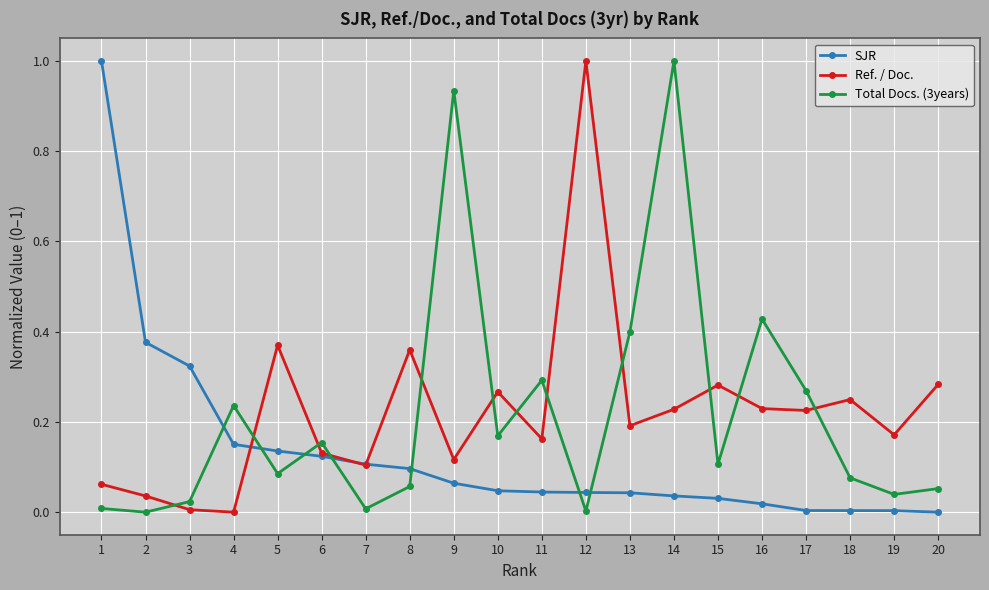

How many interior local peaks does the Ref. / Doc. series have?

6